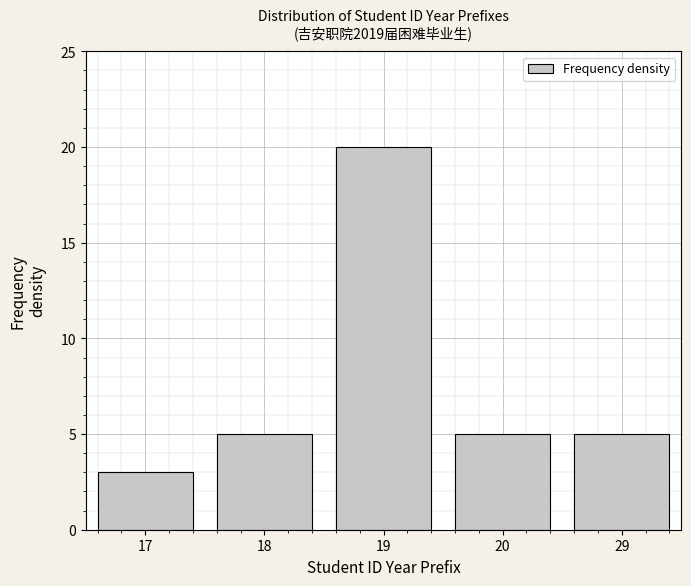

Reading right to left, transcribe all the data shown in this chart.

29=5	20=5	19=20	18=5	17=3